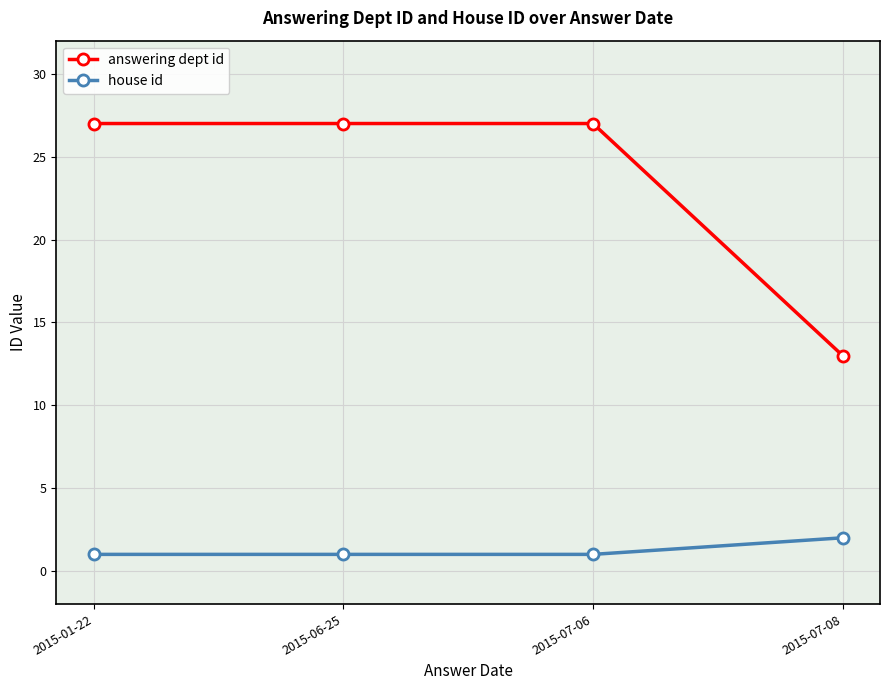

Rank the series by their maximum value, from highest to lowest.

answering dept id, house id